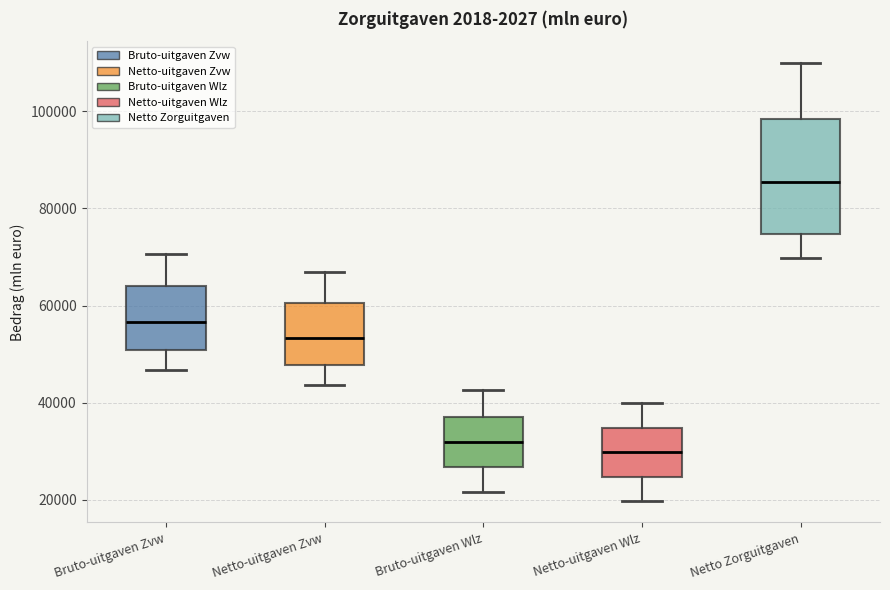

Reading left to right, transcribe this box plot: for each box, give where its median line is, the range the box spans, and where its two whiskers end, as read against the y-axis. The values are not printed on the chart, so give them approximately, as read against the axis.

Bruto-uitgaven Zvw: median 56000, box 50000 to 64000, whiskers 46000 to 70000
Netto-uitgaven Zvw: median 54000, box 48000 to 60000, whiskers 44000 to 66000
Bruto-uitgaven Wlz: median 32000, box 26000 to 38000, whiskers 22000 to 42000
Netto-uitgaven Wlz: median 30000, box 24000 to 34000, whiskers 20000 to 40000
Netto Zorguitgaven: median 86000, box 74000 to 98000, whiskers 70000 to 110000